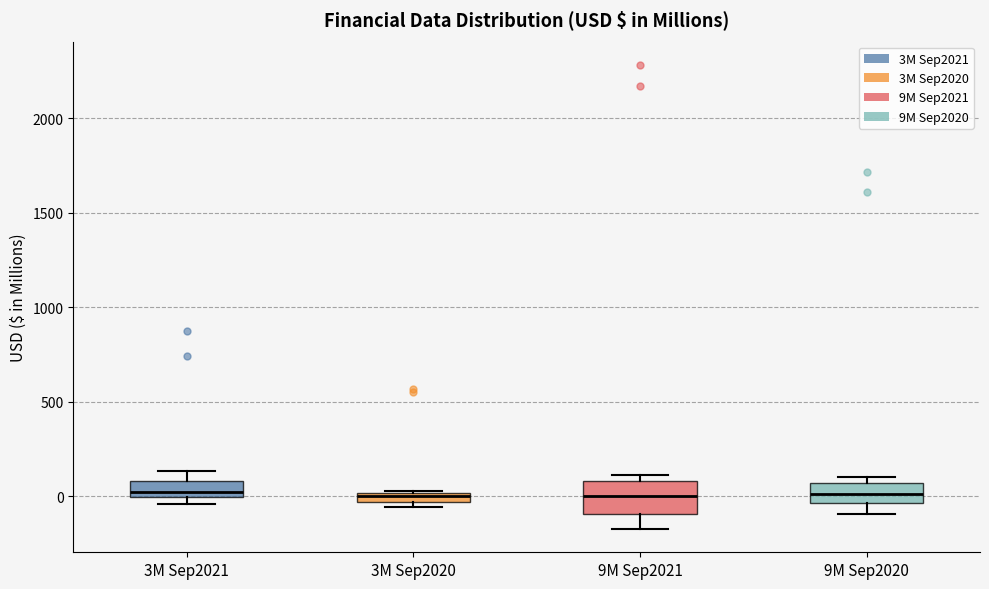

Where is the upper edge of the box for 3M Sep2021 on the y-axis? The values are not printed on the chart, so give them approximately, as read against the axis.

100